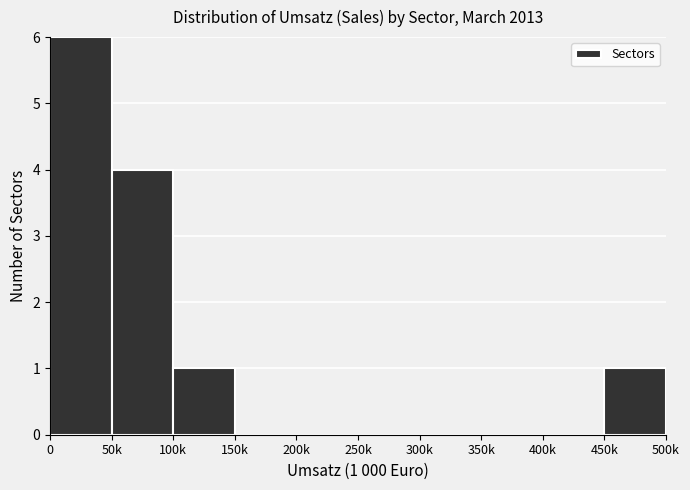

Reading right to left, what are all the values shown in this chart?

450k=1	400k=0	350k=0	300k=0	250k=0	200k=0	150k=0	100k=1	50k=4	0=6